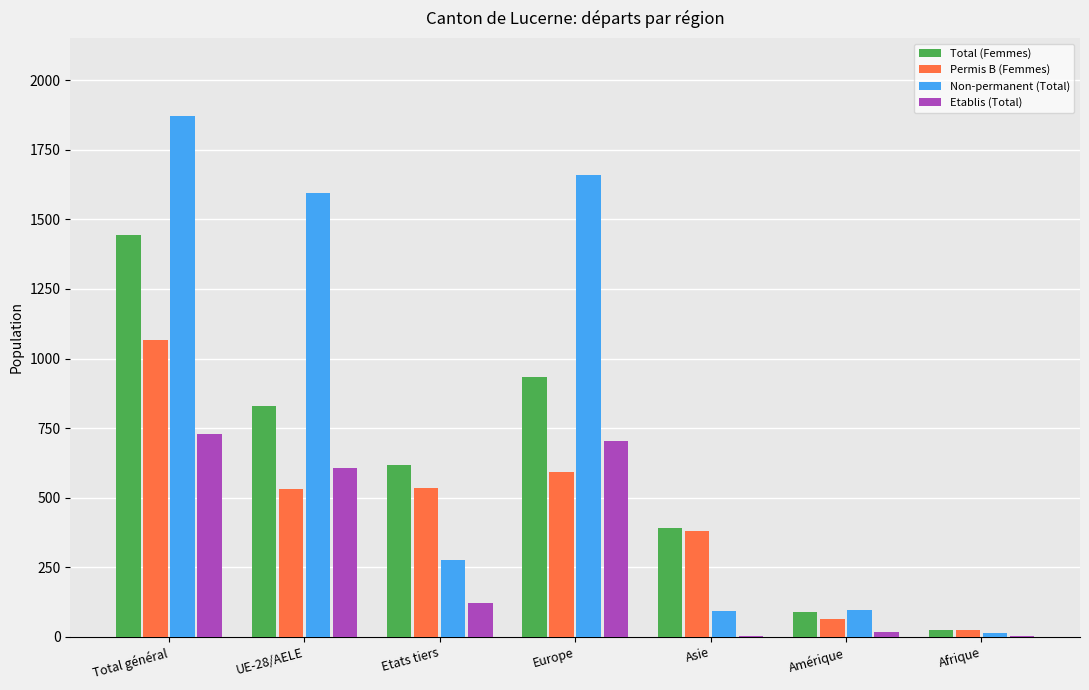

The value of Permis B (Femmes) at UE-28/AELE is 295. True or false?

False